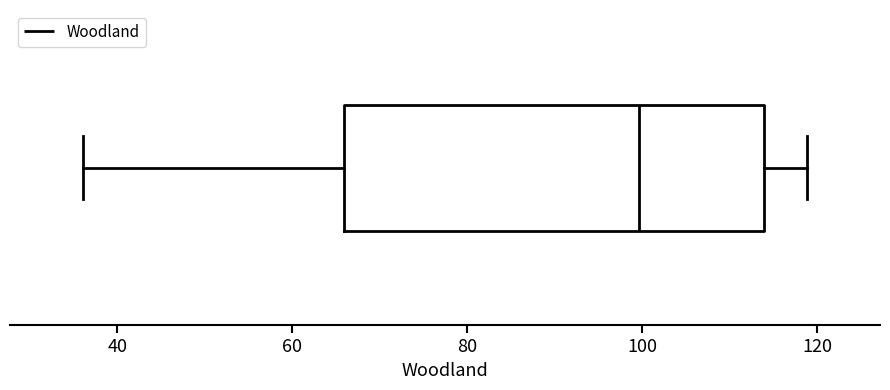

Transcribe this box plot: give where the median line is, the range the box spans, and where the two whiskers end, as read against the x-axis. The values are not printed on the chart, so give them approximately, as read against the axis.

median 100, box 66 to 114, whiskers 36 to 118